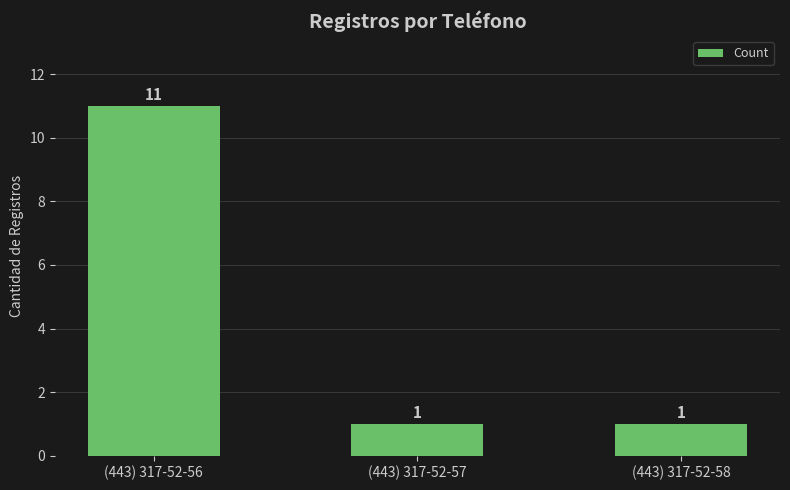

Which label corresponds to the largest value in the chart?

(443) 317-52-56